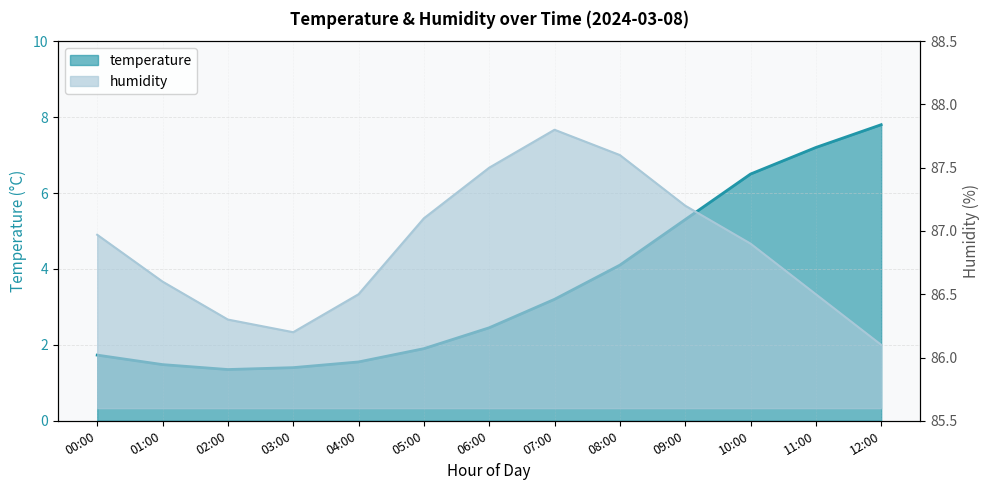

What is the value of the temperature point at the 7th from the left?

2.5